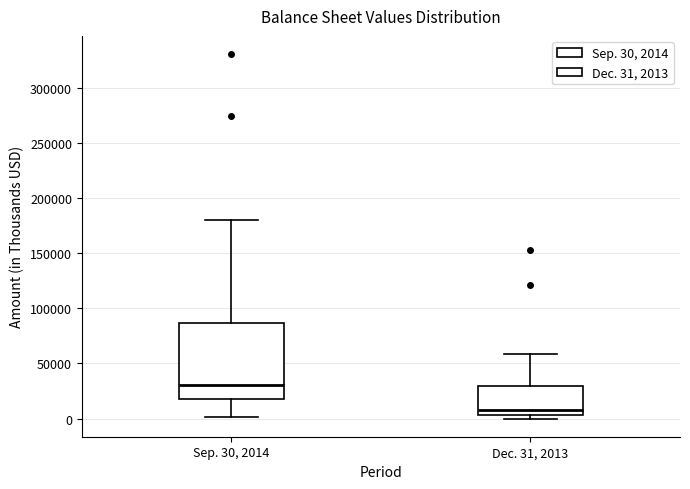

Reading left to right, read every box against the y-axis: the position of its median line, the range the box covers, and the ends of its whiskers. The values are not printed on the chart, so give them approximately, as read against the axis.

Sep. 30, 2014: median 30000, box 15000 to 85000, whiskers 0 to 180000
Dec. 31, 2013: median 10000, box 5000 to 30000, whiskers 0 to 60000